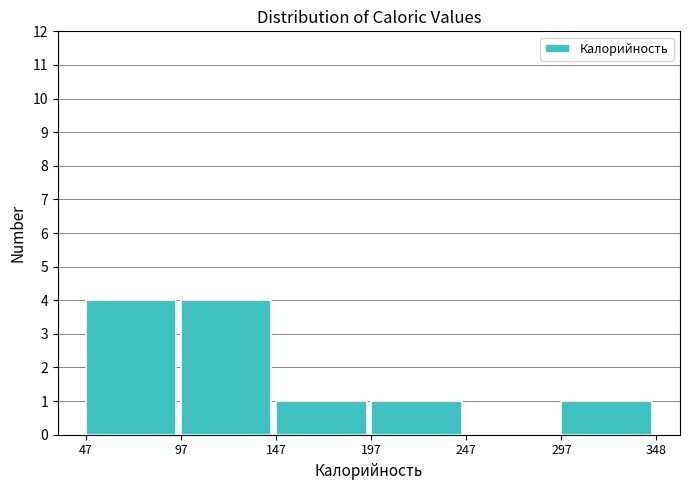

Reading left to right, list every bar in this chart as the range it spans on the x-axis followed by its height. The values are not printed on the chart, so give them approximately, as read against the axis.

47 to 97: 4
97 to 147: 4
147 to 197: 1
197 to 247: 1
247 to 297: 0
297 to 348: 1